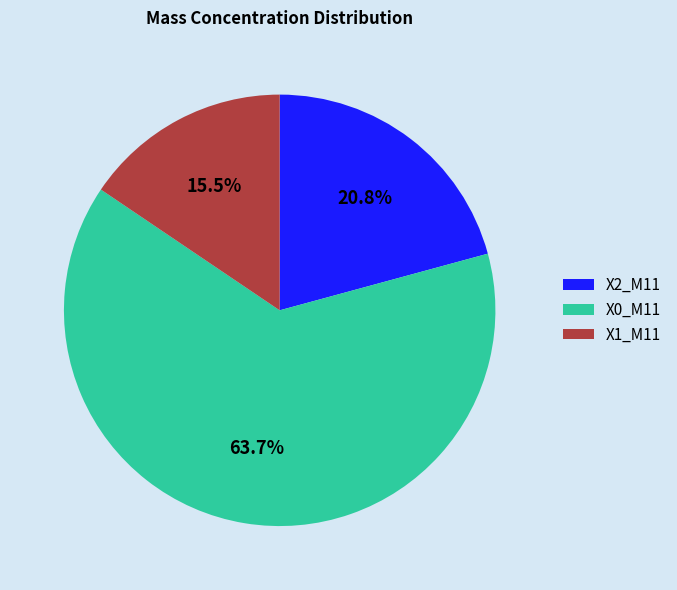

Between X1_M11 and X0_M11, which is larger?

X0_M11